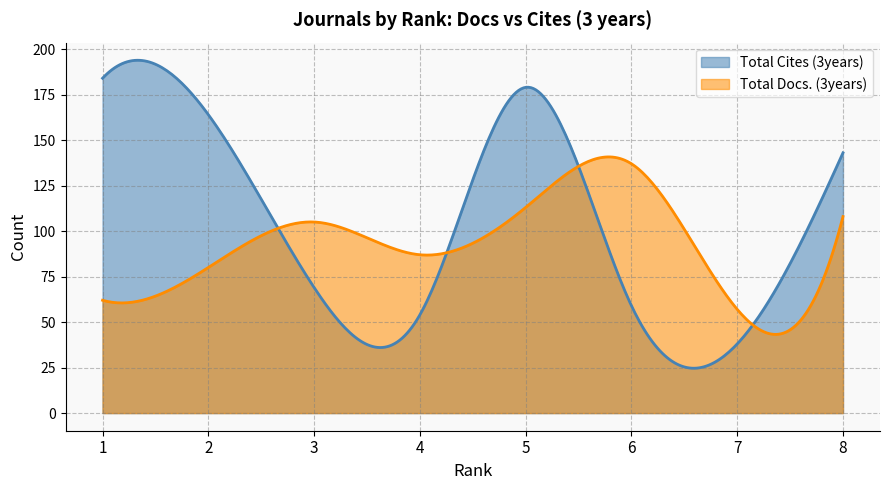

Between which two adjacent categories do Total Docs. (3years) and Total Cites (3years) first intersect?

2 and 3